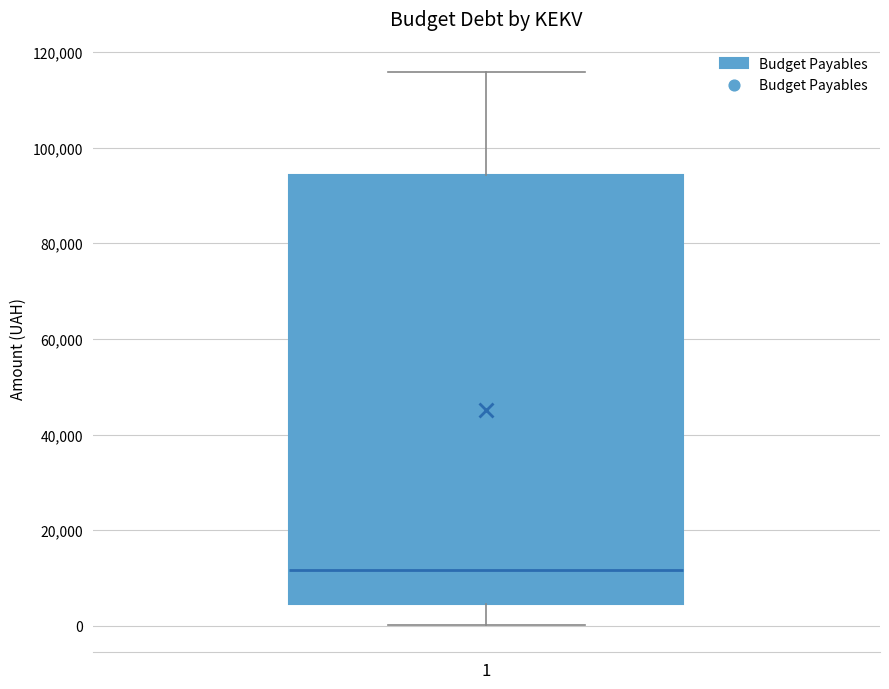

Where does the lower whisker of the box at x = 1 end on the y-axis? The values are not printed on the chart, so give them approximately, as read against the axis.

0